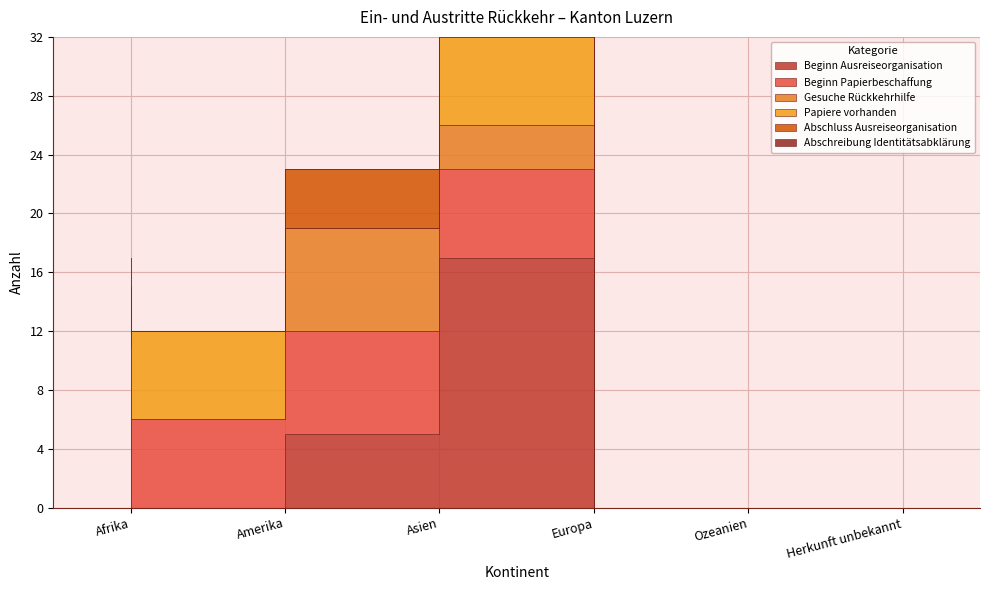

The value of Abschluss Ausreiseorganisation at Asien is 1. True or false?

False